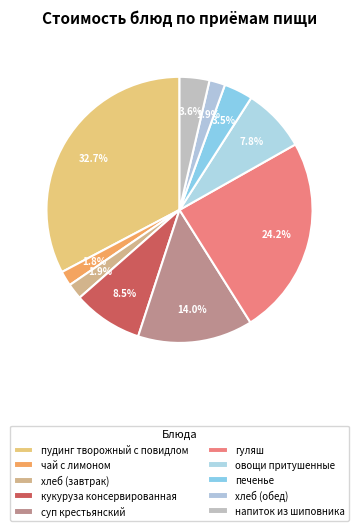

What percentage is the пудинг творожный с повидлом slice, to the nearest percent?

33%